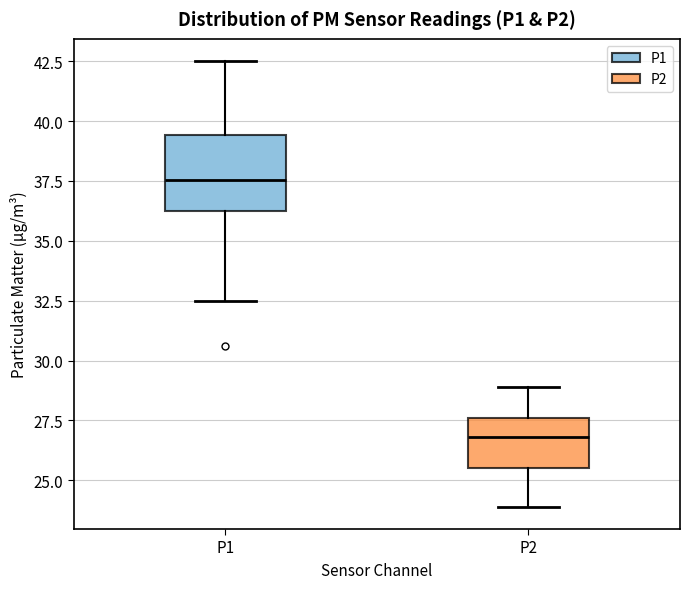

Reading left to right, transcribe this box plot: for each box, give where its median line is, the range the box spans, and where its two whiskers end, as read against the y-axis. The values are not printed on the chart, so give them approximately, as read against the axis.

P1: median 37.5, box 36.5 to 39.5, whiskers 32.5 to 42.5
P2: median 27.0, box 25.5 to 27.5, whiskers 24.0 to 29.0